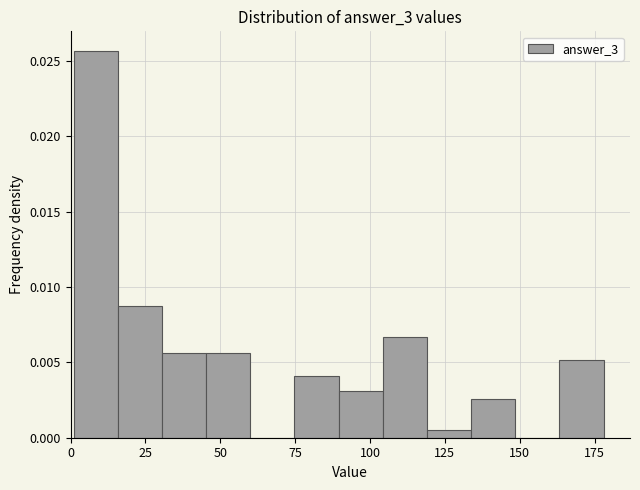

Around what value on the x-axis is the tallest bar? Give the approximate position of its centre, as read against the axis.

10